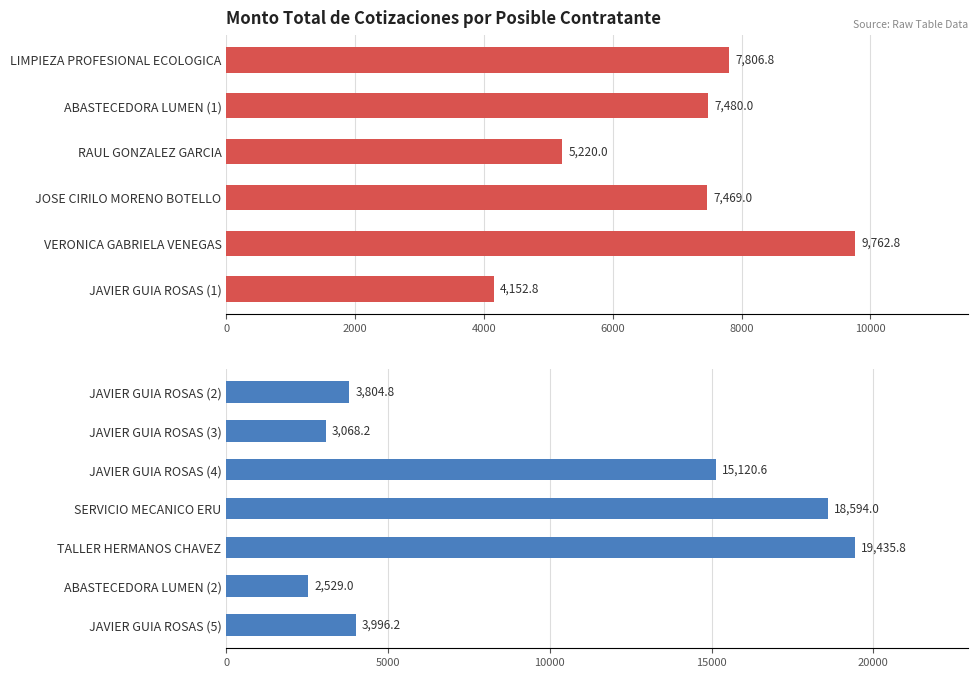

How many values are below 7469?

6